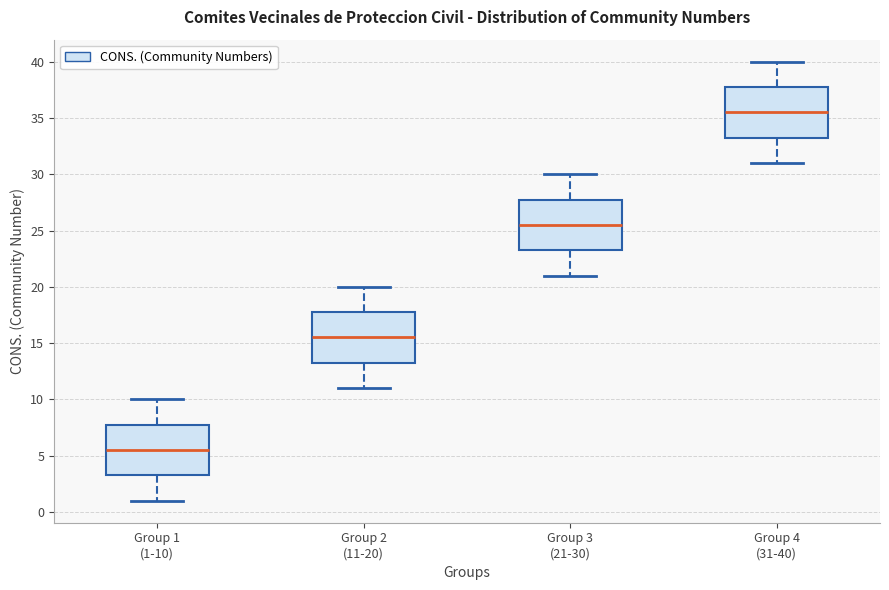

Reading left to right, transcribe this box plot: for each box, give where its median line is, the range the box spans, and where its two whiskers end, as read against the y-axis. The values are not printed on the chart, so give them approximately, as read against the axis.

Group 1 (1-10): median 5.5, box 3.5 to 8.0, whiskers 1.0 to 10.0
Group 2 (11-20): median 15.5, box 13.5 to 18.0, whiskers 11.0 to 20.0
Group 3 (21-30): median 25.5, box 23.5 to 28.0, whiskers 21.0 to 30.0
Group 4 (31-40): median 35.5, box 33.5 to 38.0, whiskers 31.0 to 40.0